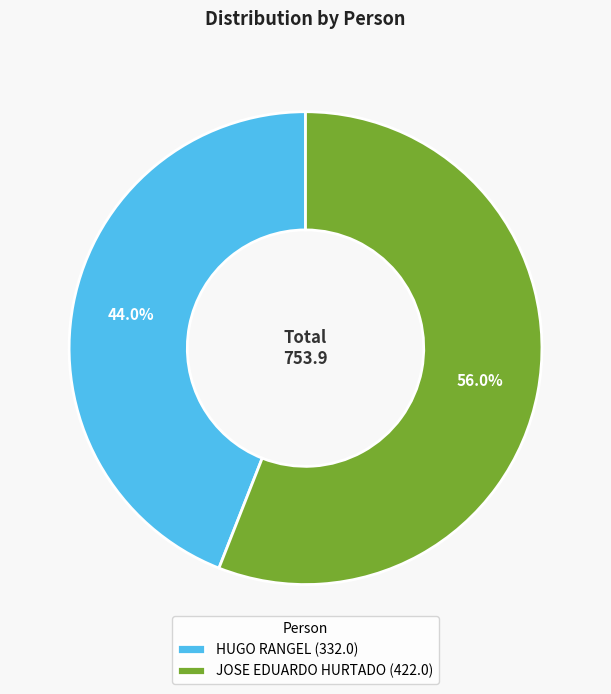

Count the number of slices in the pie.

2